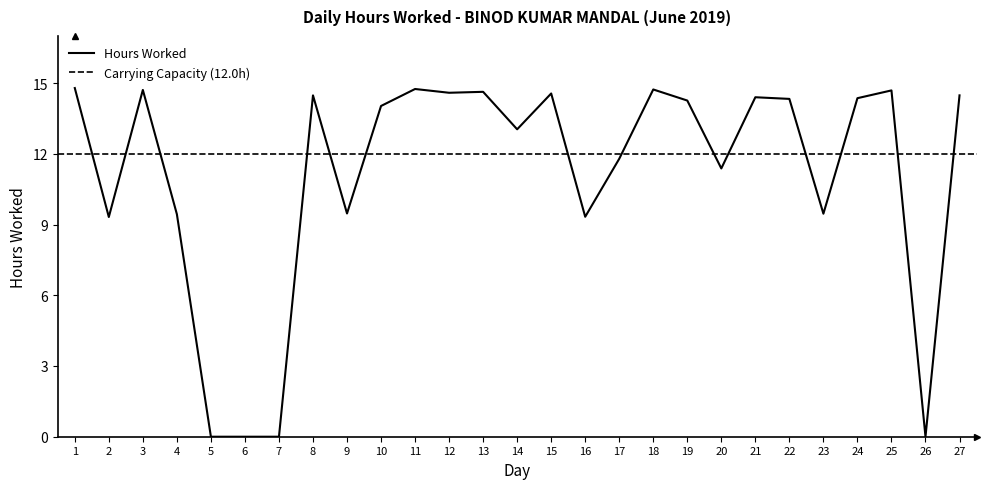

What is the greatest value displayed?

14.8